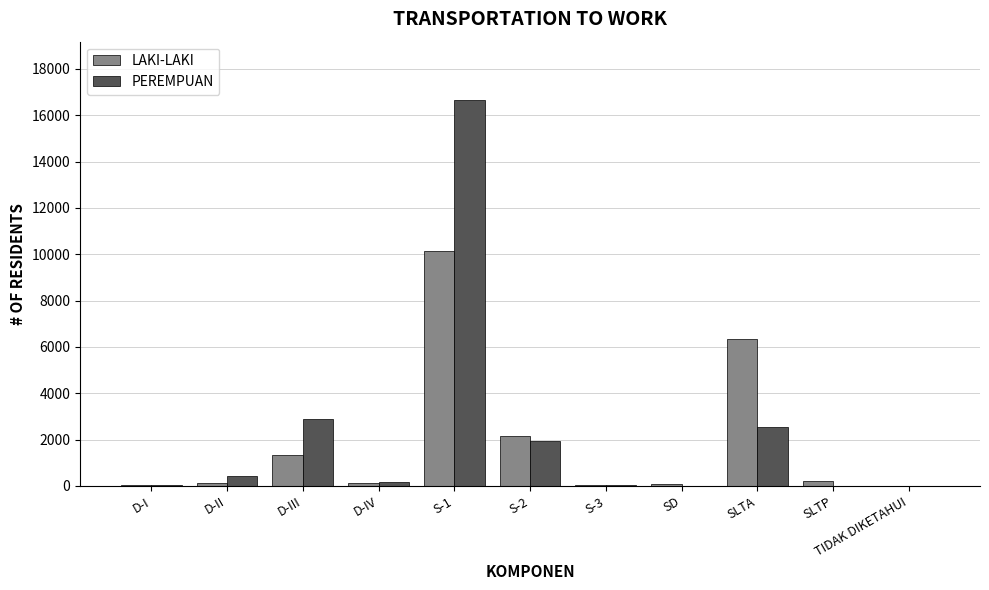

What is the sum of all PEREMPUAN values?

24768